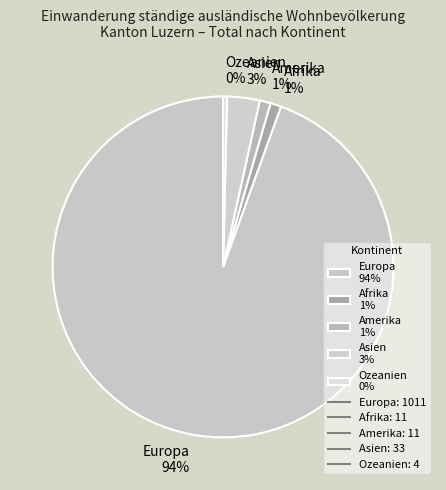

Is it true that Europa is 82% of the pie?

False